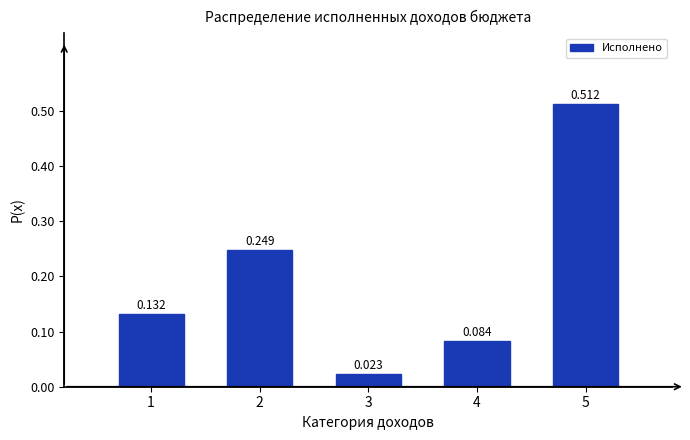

Count the number of data series in this chart.

1